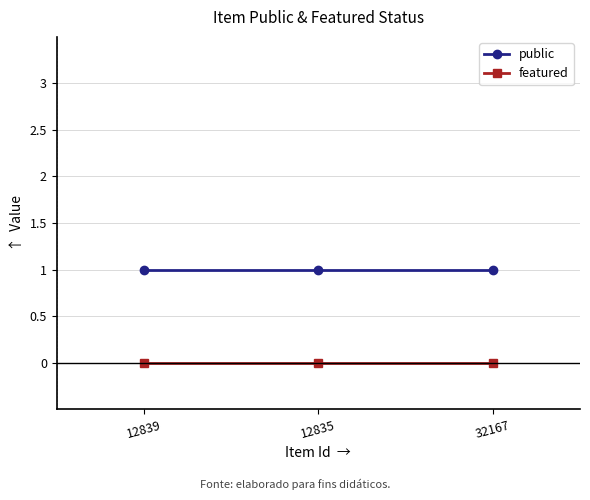

What are all the series names shown in the legend?

public, featured